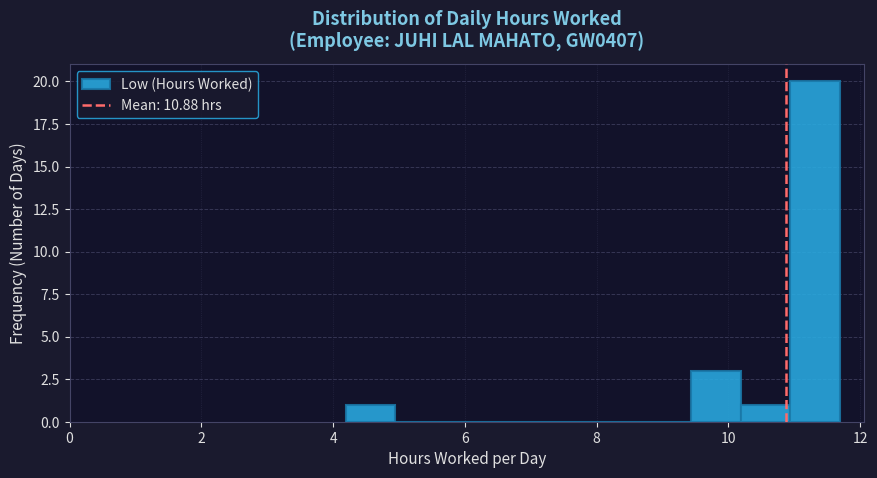

Around what value on the x-axis is the tallest bar? Give the approximate position of its centre, as read against the axis.

11.4